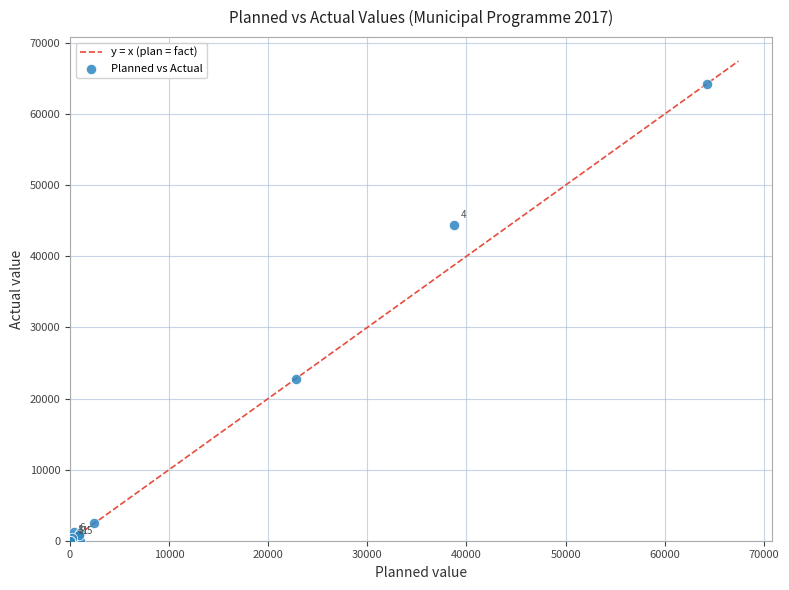

What Y value in the scatter plot is closest to 32118?

22800.0